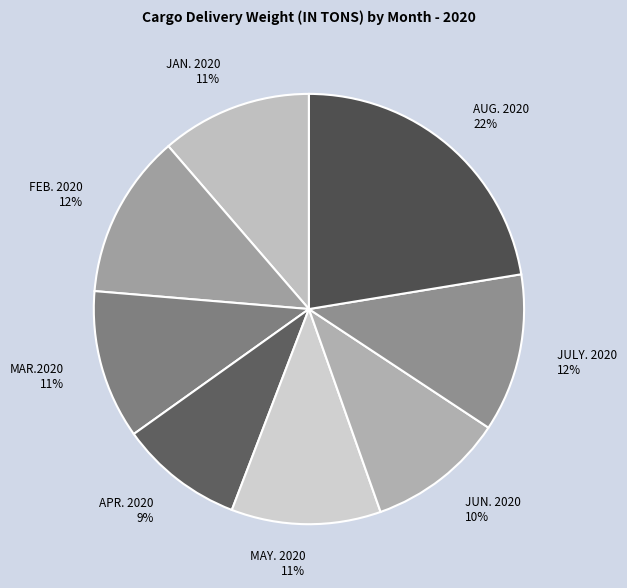

Is the sum of JULY. 2020 12% and JAN. 2020 11% greater than half?

No